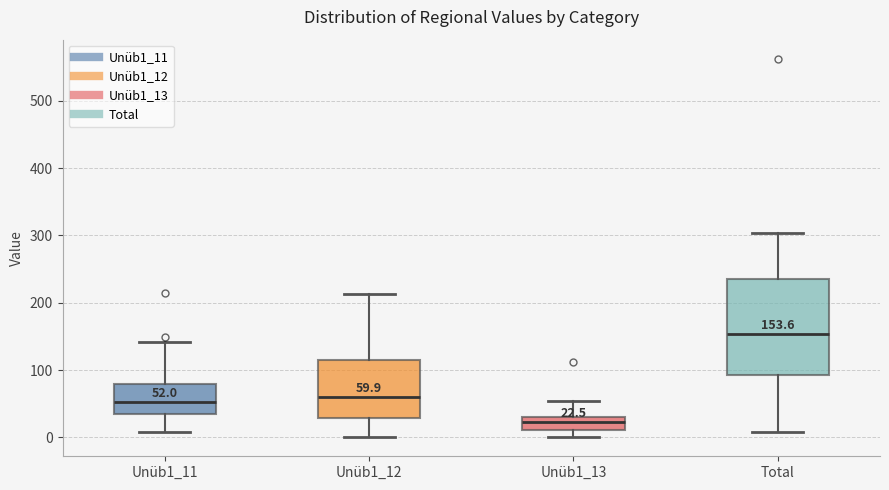

Which box has the highest median line?

Total